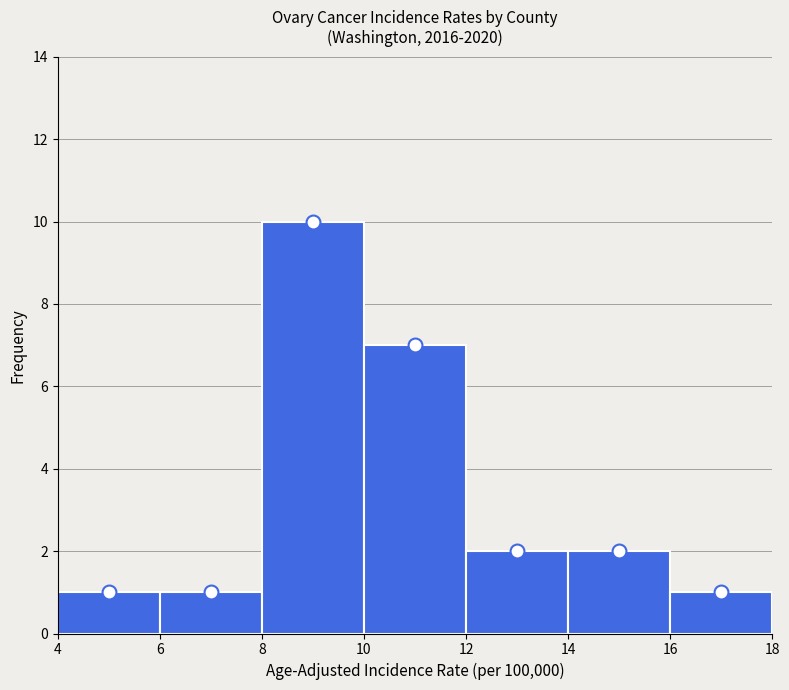

Which range on the x-axis has the tallest bar?

8 to 10